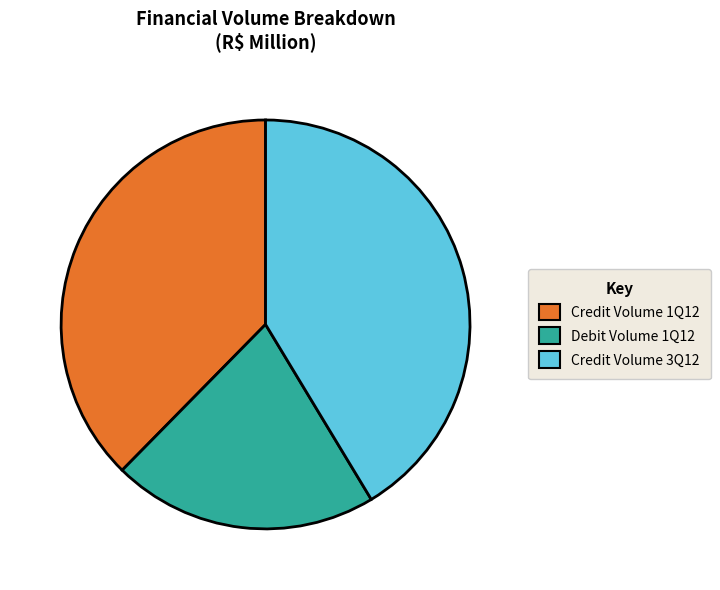

Combined, do Debit Volume 1Q12 and Credit Volume 1Q12 account for over 50%?

Yes